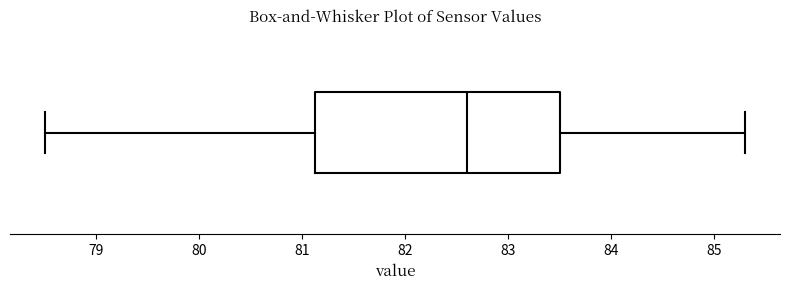

Where does the left whisker of the box end on the x-axis? The values are not printed on the chart, so give them approximately, as read against the axis.

78.5